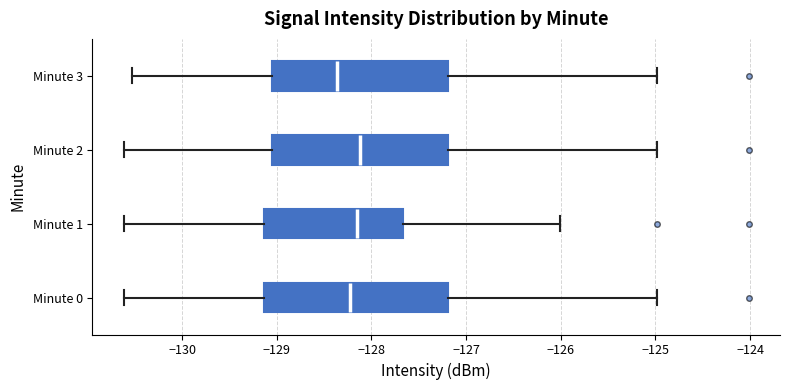

Reading bottom to top, read every box against the x-axis: the position of its median line, the range the box covers, and the ends of its whiskers. The values are not printed on the chart, so give them approximately, as read against the axis.

Minute 0: median -128.2, box -129.1 to -127.2, whiskers -130.6 to -125.0
Minute 1: median -128.1, box -129.1 to -127.7, whiskers -130.6 to -126.0
Minute 2: median -128.1, box -129.0 to -127.2, whiskers -130.6 to -125.0
Minute 3: median -128.4, box -129.0 to -127.2, whiskers -130.5 to -125.0